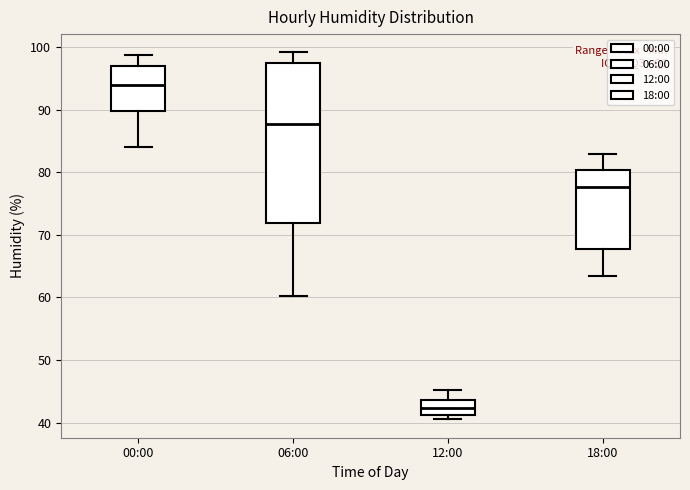

Which box has the lowest median line?

12:00